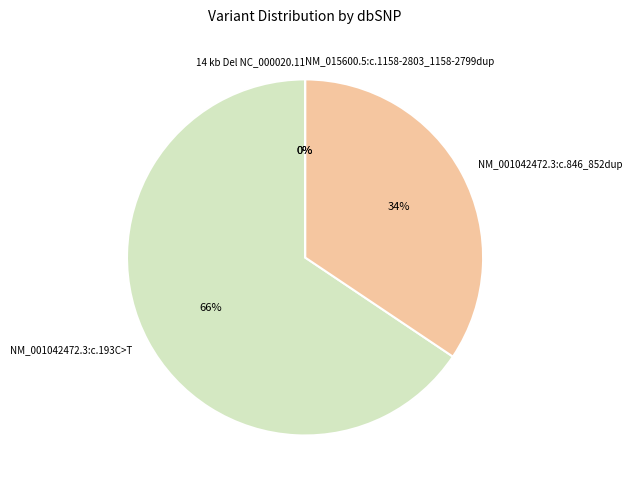

Approximately how many times larger is the value at NM_001042472.3:c.193C>T compared to 14 kb Del NC_000020.11?

30332667.2